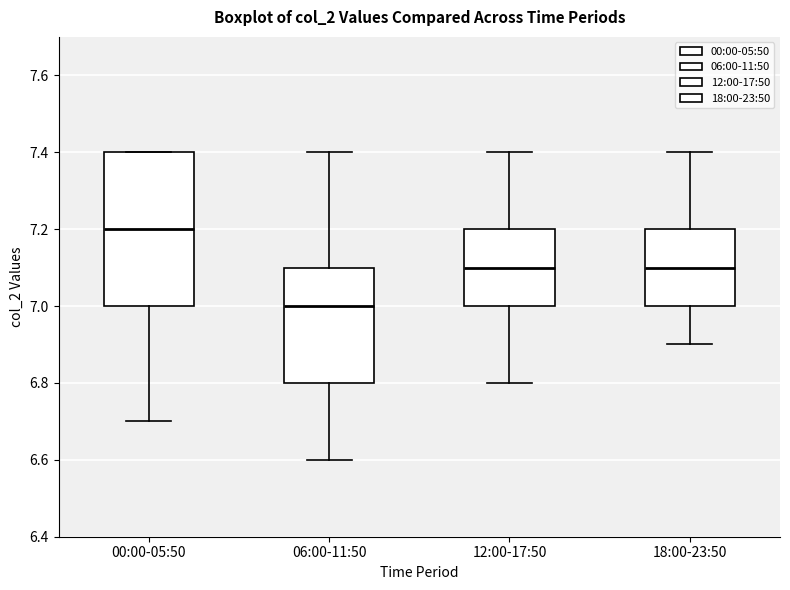

Which box's median line is the lowest?

06:00-11:50